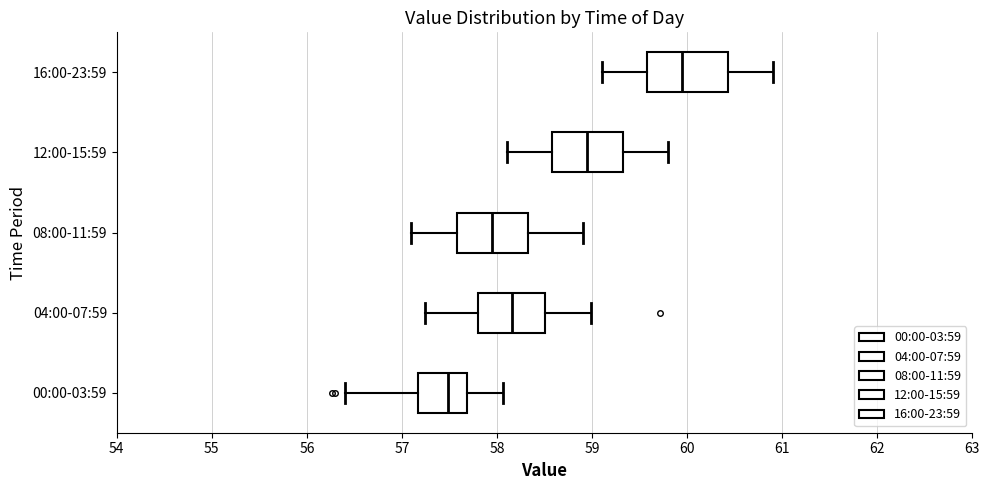

Reading bottom to top, read every box against the x-axis: the position of its median line, the range the box covers, and the ends of its whiskers. The values are not printed on the chart, so give them approximately, as read against the axis.

00:00-03:59: median 57.5, box 57.2 to 57.7, whiskers 56.4 to 58.1
04:00-07:59: median 58.2, box 57.8 to 58.5, whiskers 57.2 to 59.0
08:00-11:59: median 58.0, box 57.6 to 58.3, whiskers 57.1 to 58.9
12:00-15:59: median 59.0, box 58.6 to 59.3, whiskers 58.1 to 59.8
16:00-23:59: median 60.0, box 59.6 to 60.4, whiskers 59.1 to 60.9